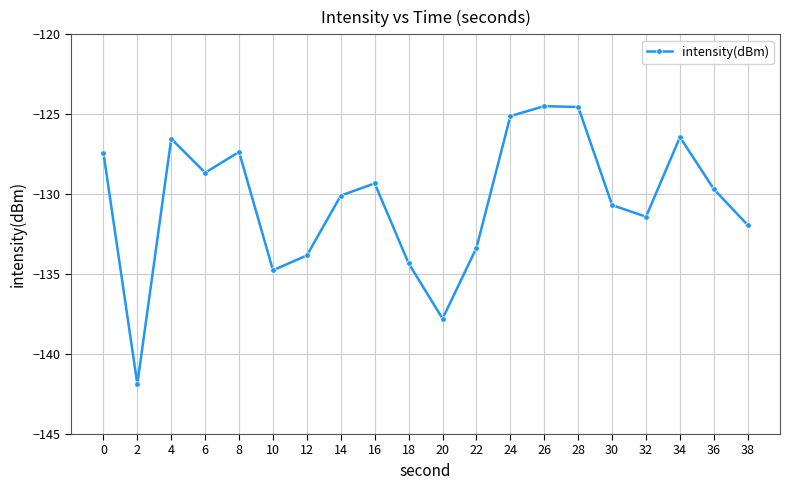

How many lines are shown in the chart?

1